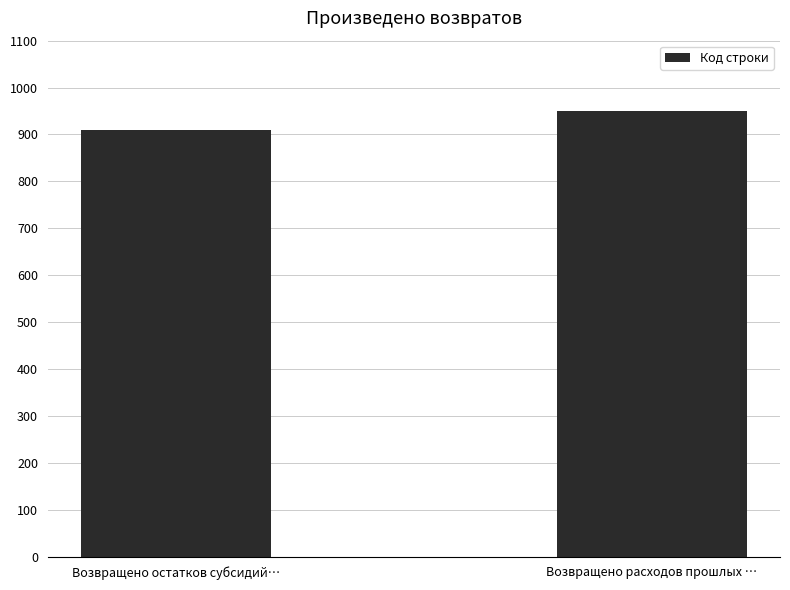

What position from the left is Возвращено расходов прошлых …?

2